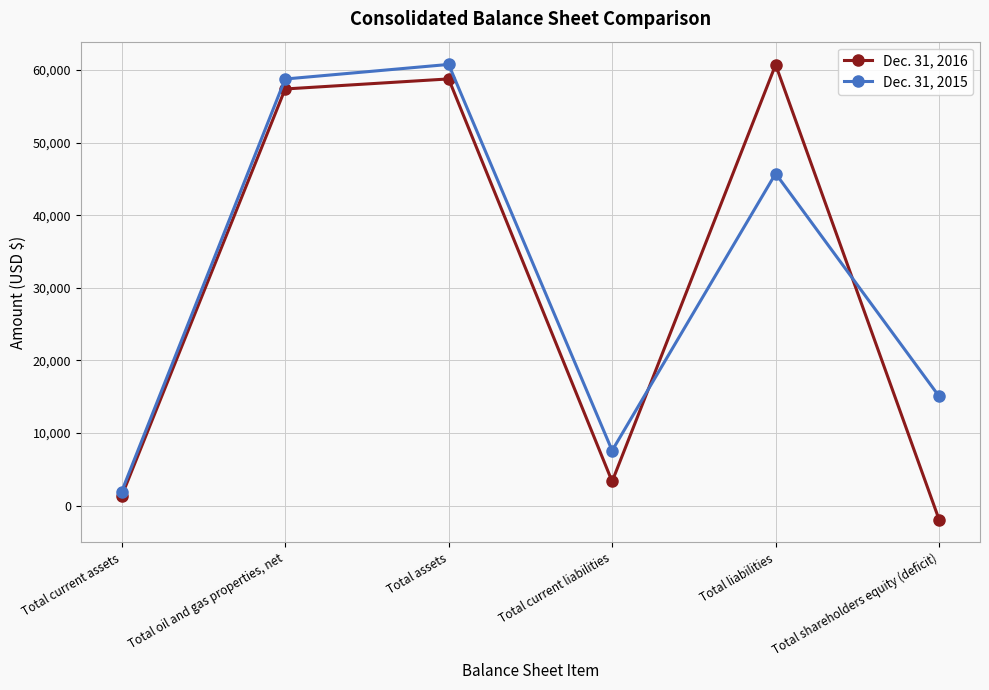

Is it true that Dec. 31, 2015 equals 58767 at Total oil and gas properties, net?

True